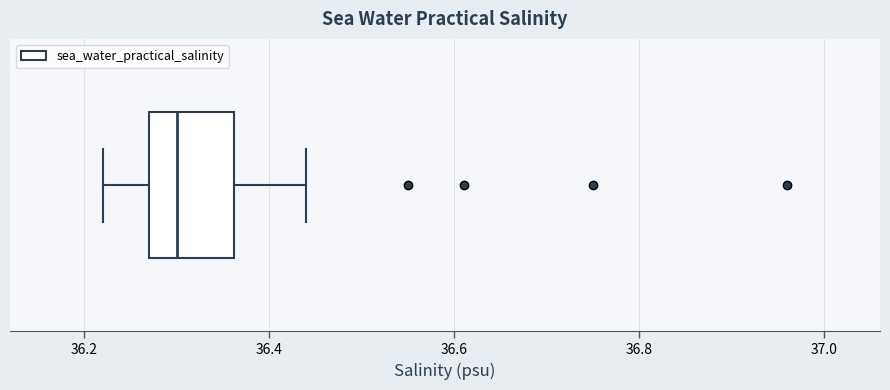

Read this box plot against the x-axis: the position of the median line, the range covered by the box, and the ends of both whiskers. The values are not printed on the chart, so give them approximately, as read against the axis.

median 36.30, box 36.28 to 36.36, whiskers 36.22 to 36.44